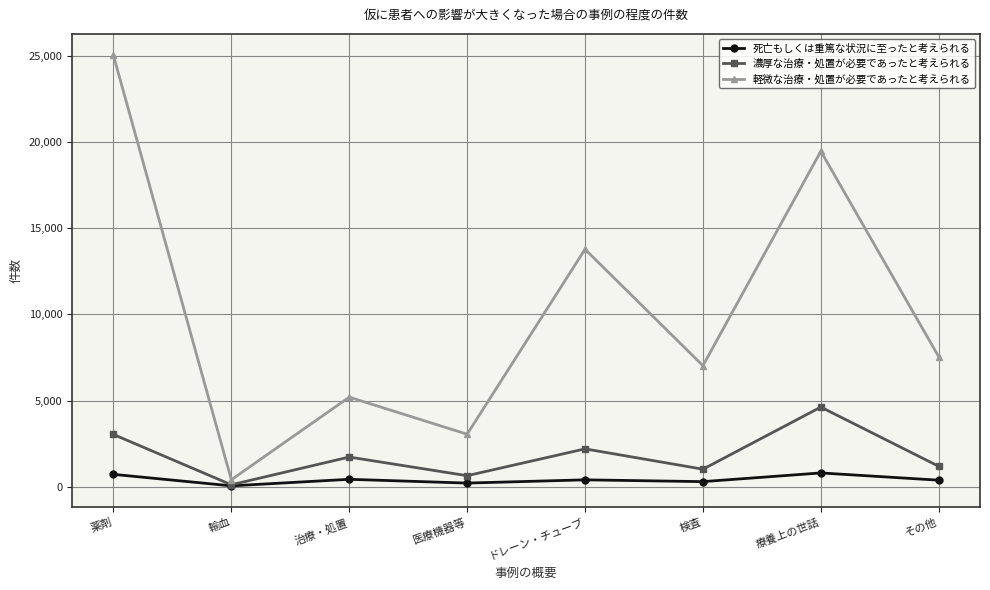

At which label does 軽微な治療・処置が必要であったと考えられる reach its peak?

薬剤